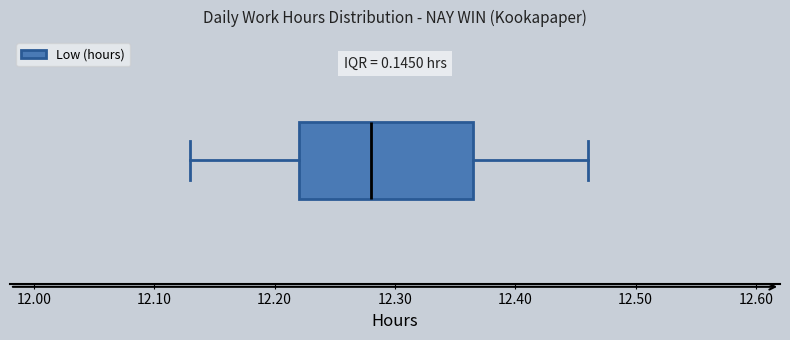

Where does the median line of the box sit on the x-axis? The values are not printed on the chart, so give them approximately, as read against the axis.

12.28